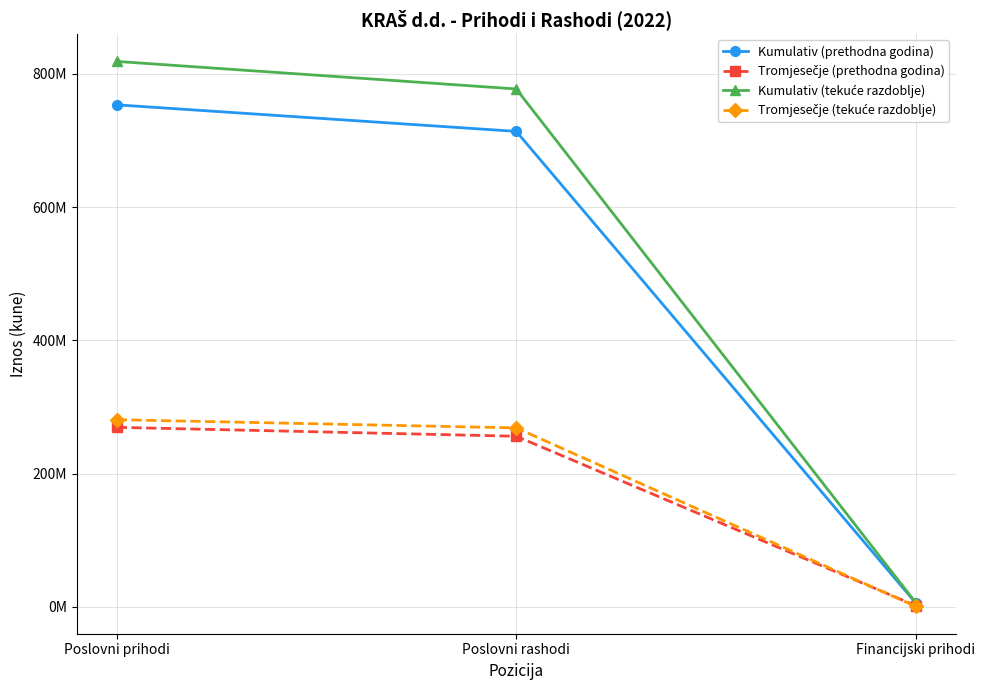

At which label does Kumulativ (prethodna godina) first exceed 713733090?

Poslovni prihodi